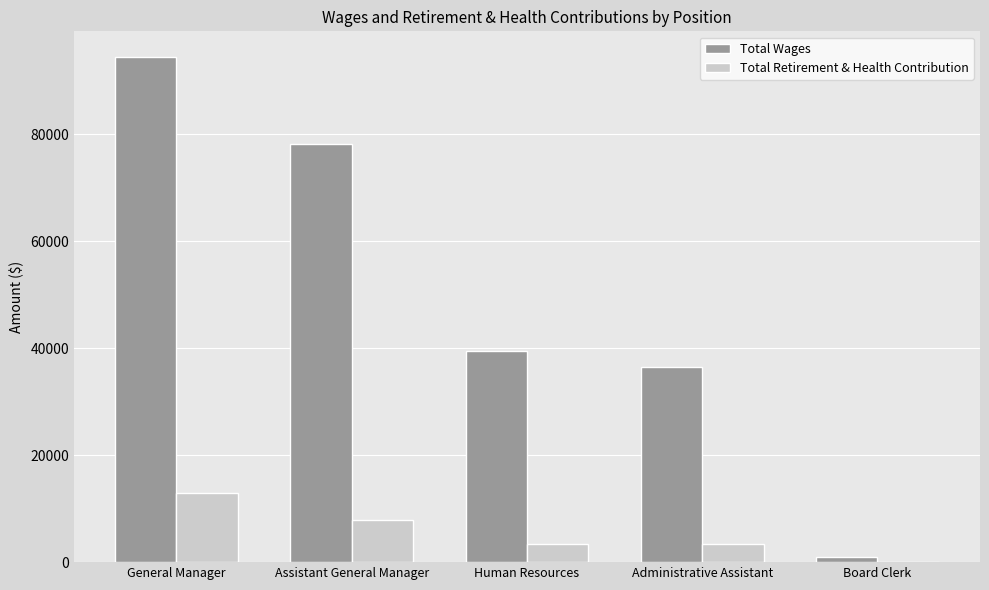

Which series has the largest total across all categories?

Total Wages